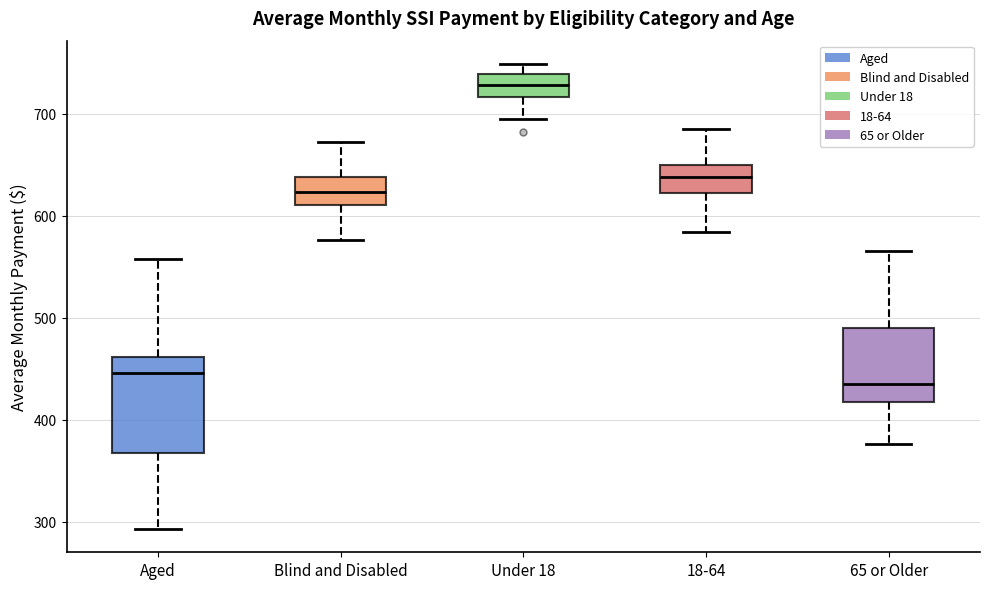

Where is the lower edge of the box for Under 18 on the y-axis? The values are not printed on the chart, so give them approximately, as read against the axis.

720